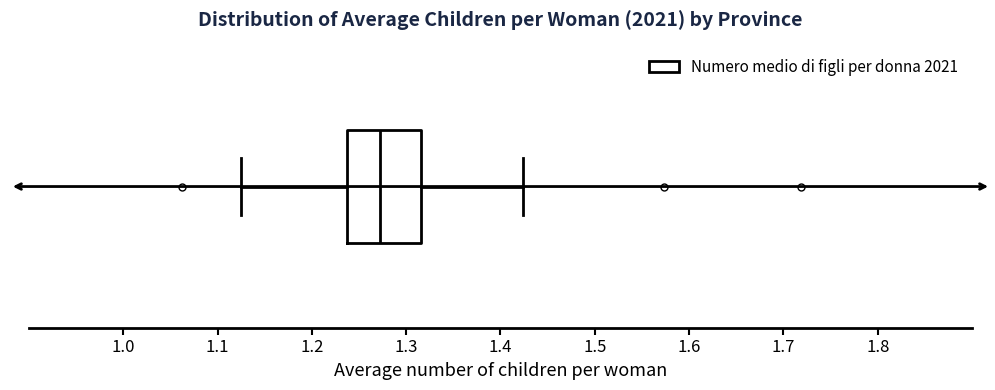

Transcribe this box plot: give where the median line is, the range the box spans, and where the two whiskers end, as read against the x-axis. The values are not printed on the chart, so give them approximately, as read against the axis.

median 1.27, box 1.24 to 1.32, whiskers 1.13 to 1.42